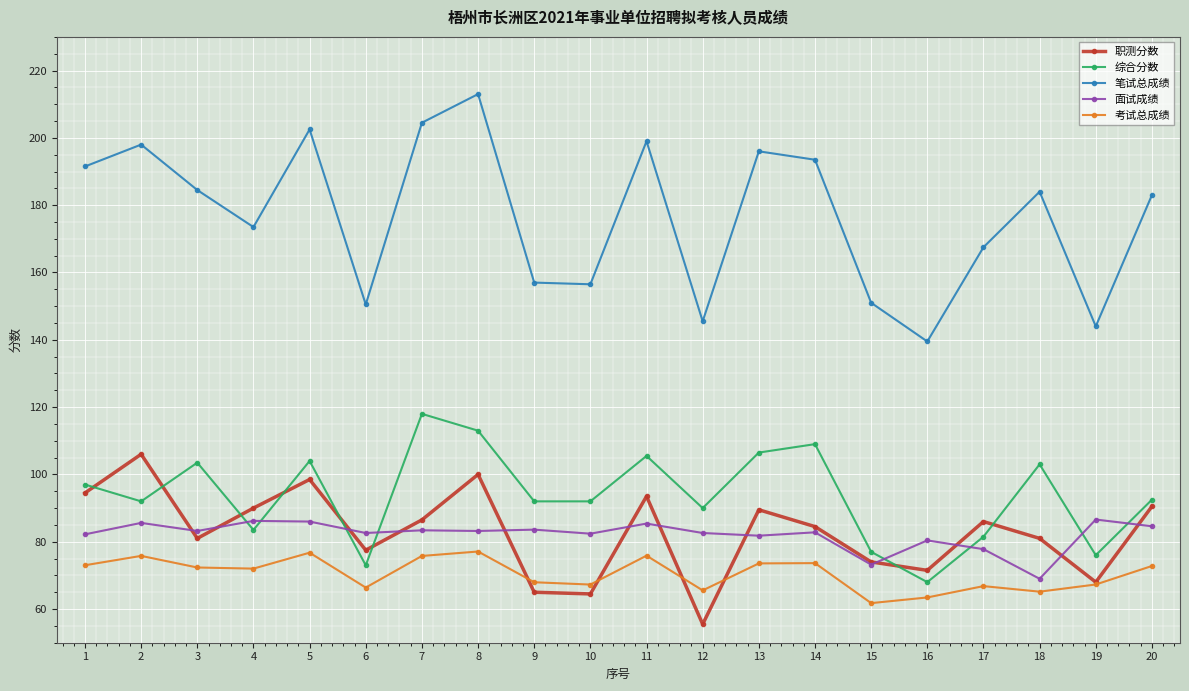

Read the 综合分数 value at 1.

97.0